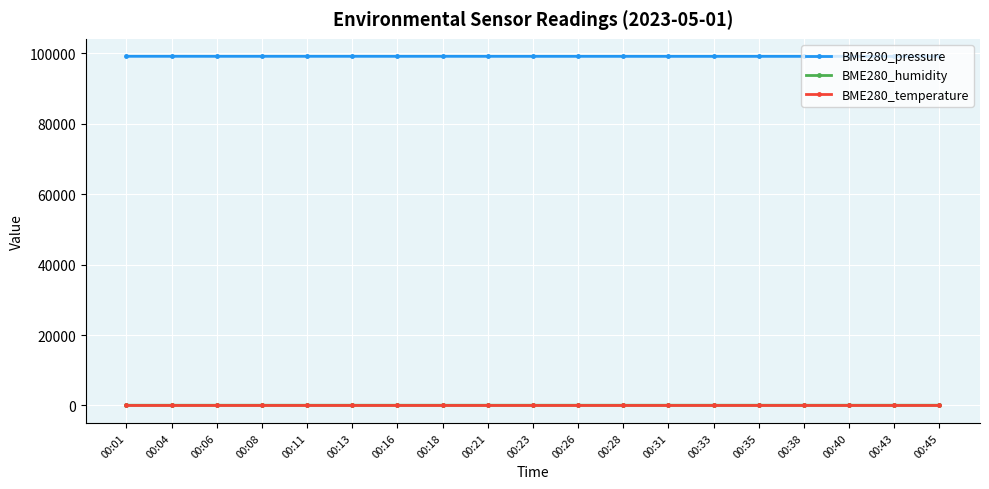

The value of BME280_pressure at 00:31 is 168204.7. True or false?

False